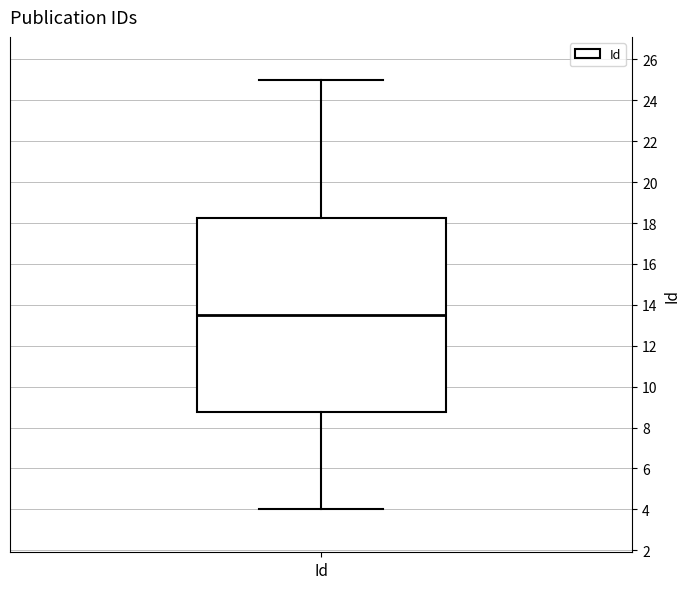

Transcribe this box plot: give where the median line is, the range the box spans, and where the two whiskers end, as read against the y-axis. The values are not printed on the chart, so give them approximately, as read against the axis.

median 13.6, box 8.8 to 18.2, whiskers 4.0 to 25.0